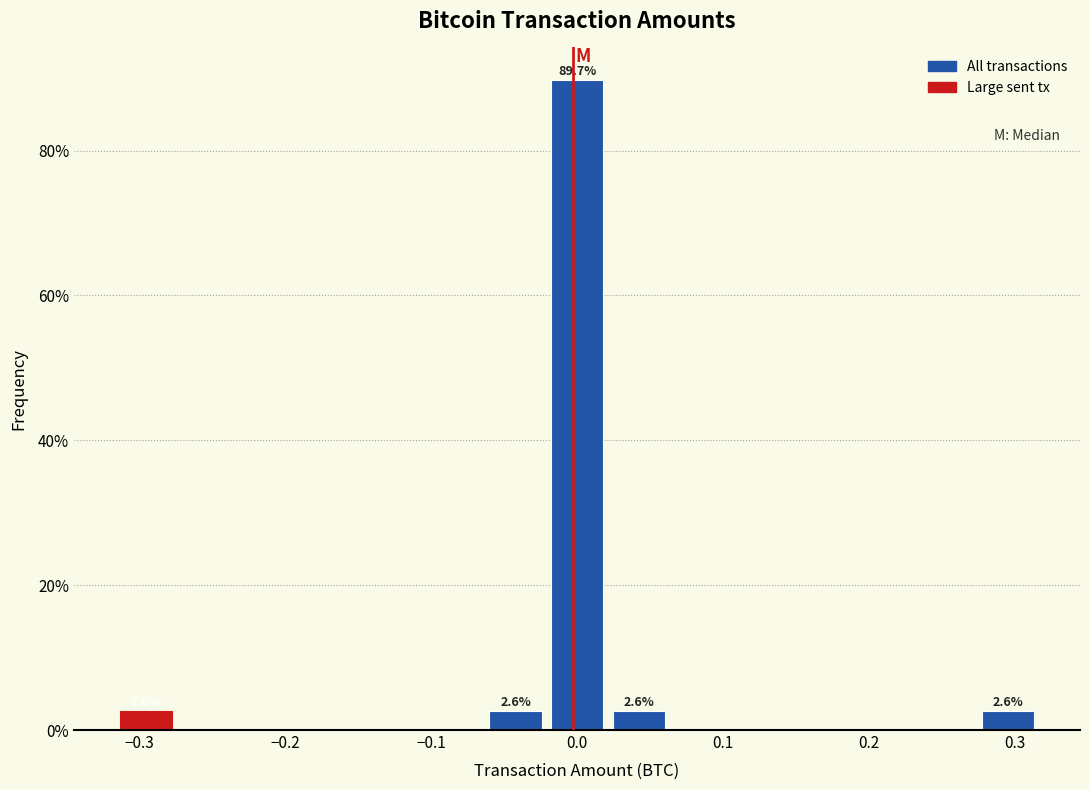

Which range on the x-axis has the tallest bar?

-0.02 to 0.02